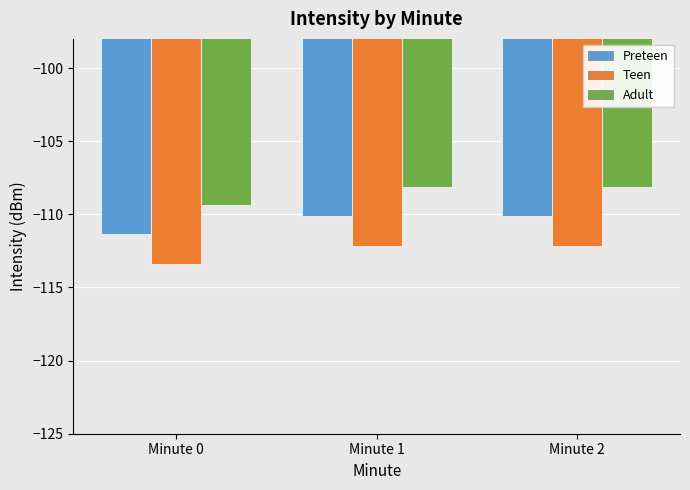

The value of Adult at Minute 2 is -58.6. True or false?

False